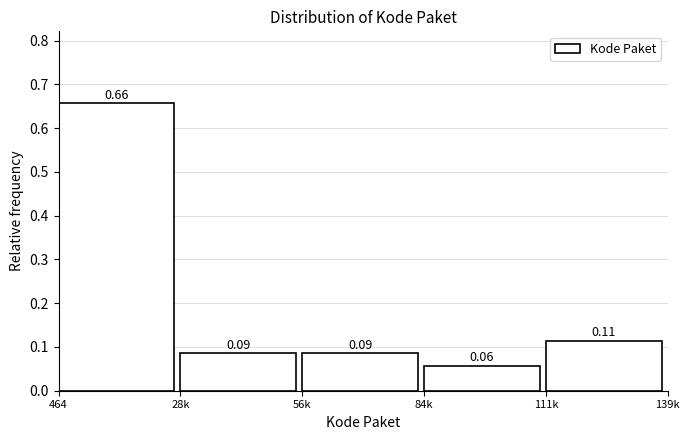

What is the difference between the values at 464 and 56k?

0.6